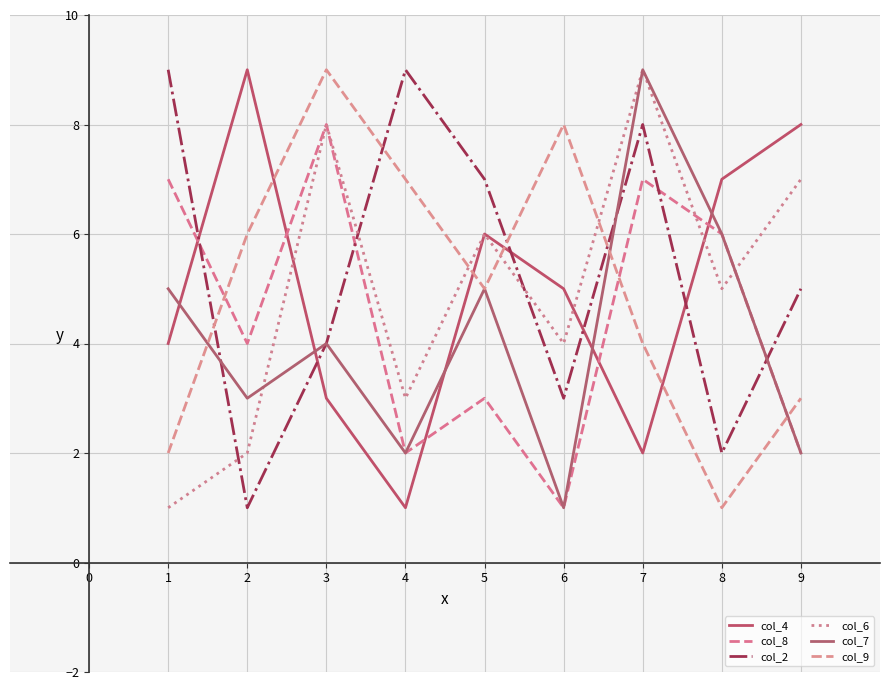

Which series ends up on top after the final intersection of col_8 and col_2?

col_2